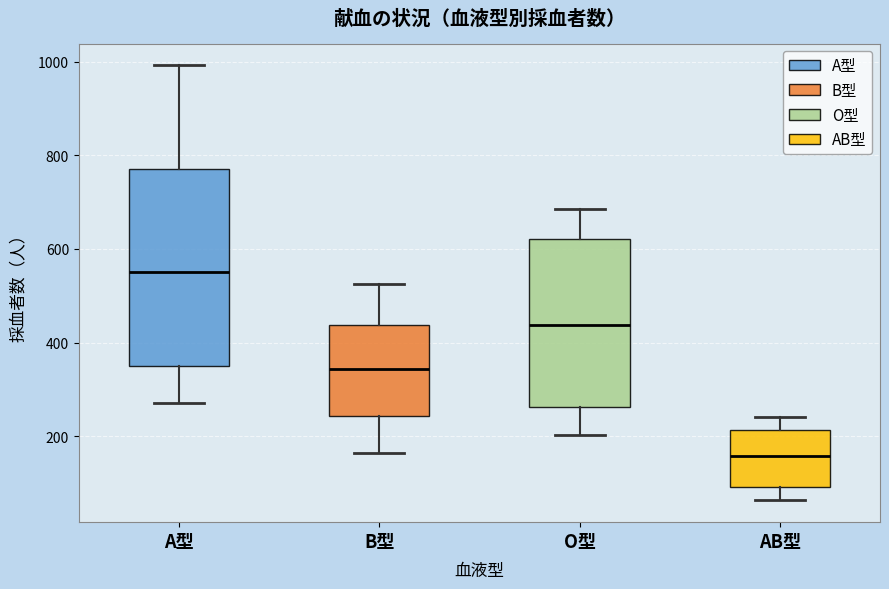

Reading left to right, transcribe this box plot: for each box, give where its median line is, the range the box spans, and where its two whiskers end, as read against the y-axis. The values are not printed on the chart, so give them approximately, as read against the axis.

A型: median 560, box 360 to 780, whiskers 280 to 1000
B型: median 340, box 240 to 440, whiskers 160 to 520
O型: median 440, box 260 to 620, whiskers 200 to 680
AB型: median 160, box 100 to 220, whiskers 60 to 240